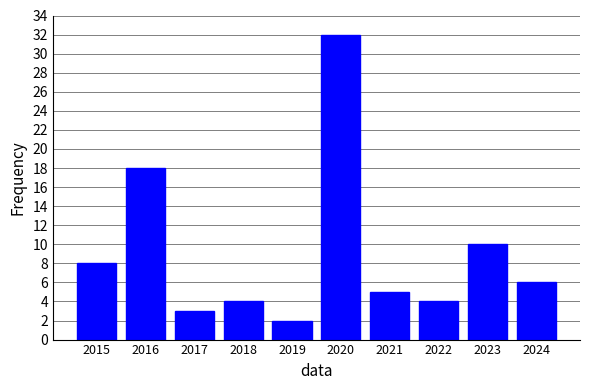

Reading left to right, list all the values displayed in this chart.

2015=8	2016=18	2017=3	2018=4	2019=2	2020=32	2021=5	2022=4	2023=10	2024=6